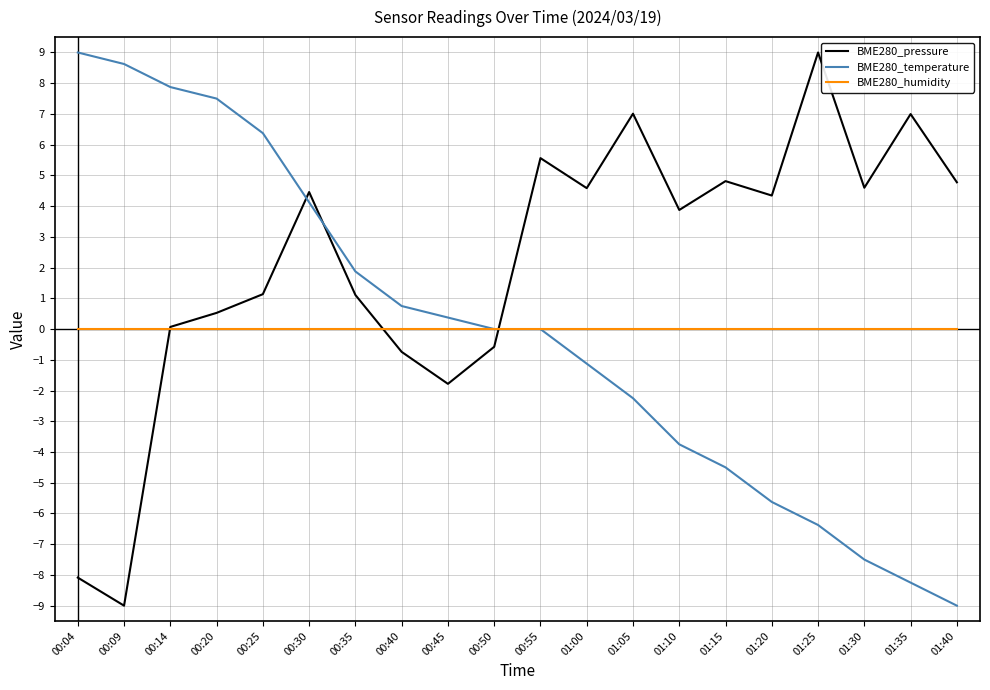

What is the difference between the maximum and minimum values in the BME280_pressure series?

18.0